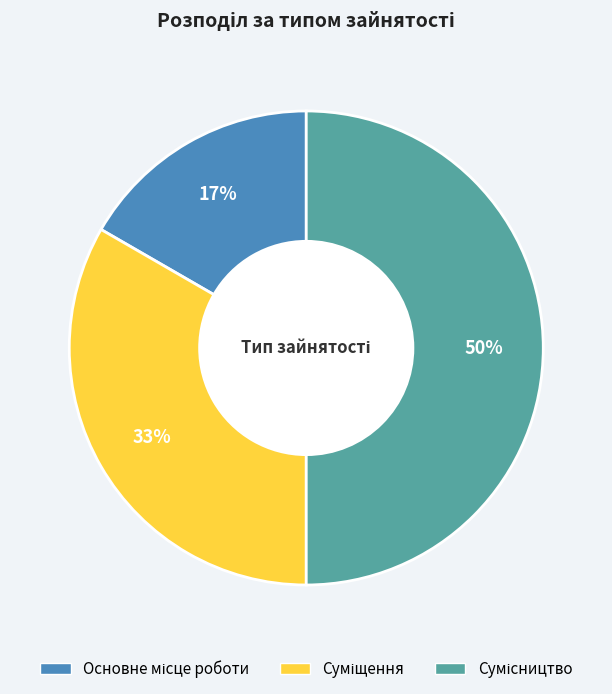

Count the number of slices in the pie.

3